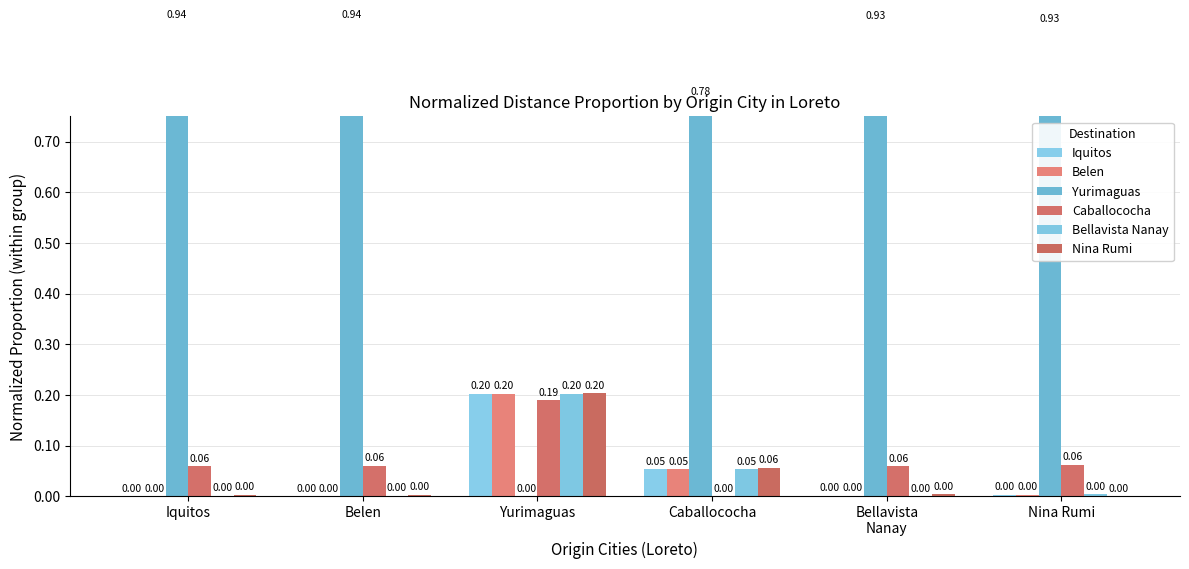

What position from the left is Yurimaguas?

3